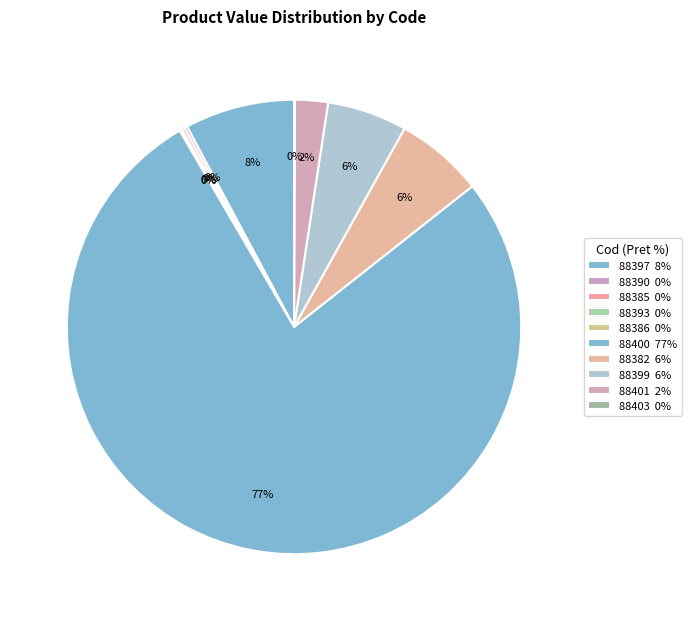

Count the number of slices in the pie.

10